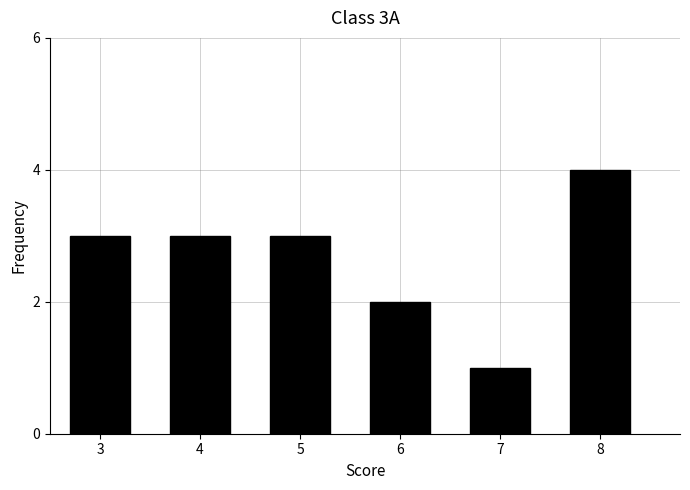

Reading right to left, list all the values displayed in this chart.

8=4	7=1	6=2	5=3	4=3	3=3